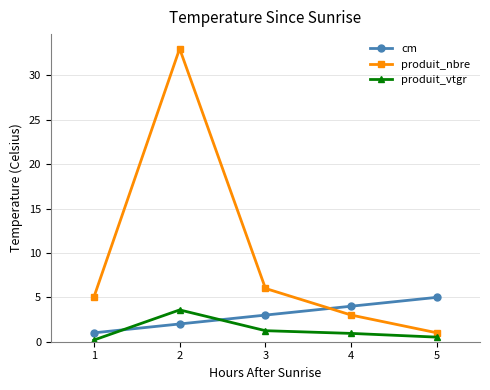

What is the value of the cm point at the 1st from the left?

1.0